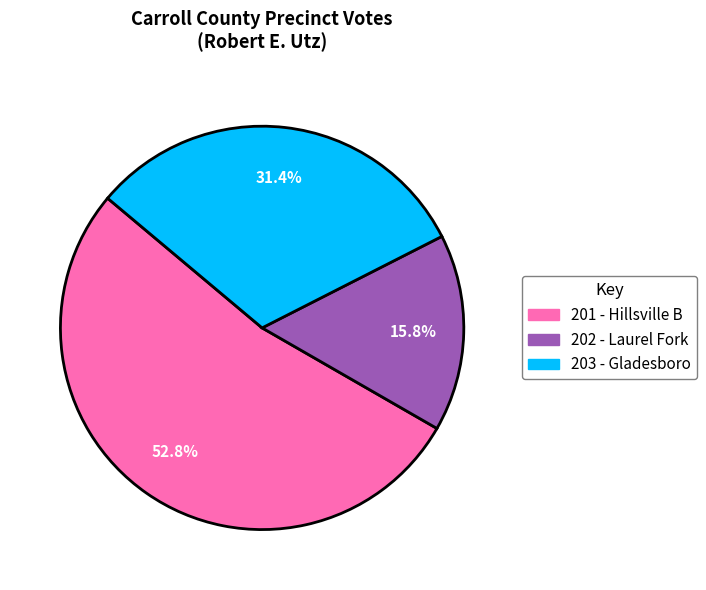

Rank the categories by value from lowest to highest.

202 - Laurel Fork, 203 - Gladesboro, 201 - Hillsville B